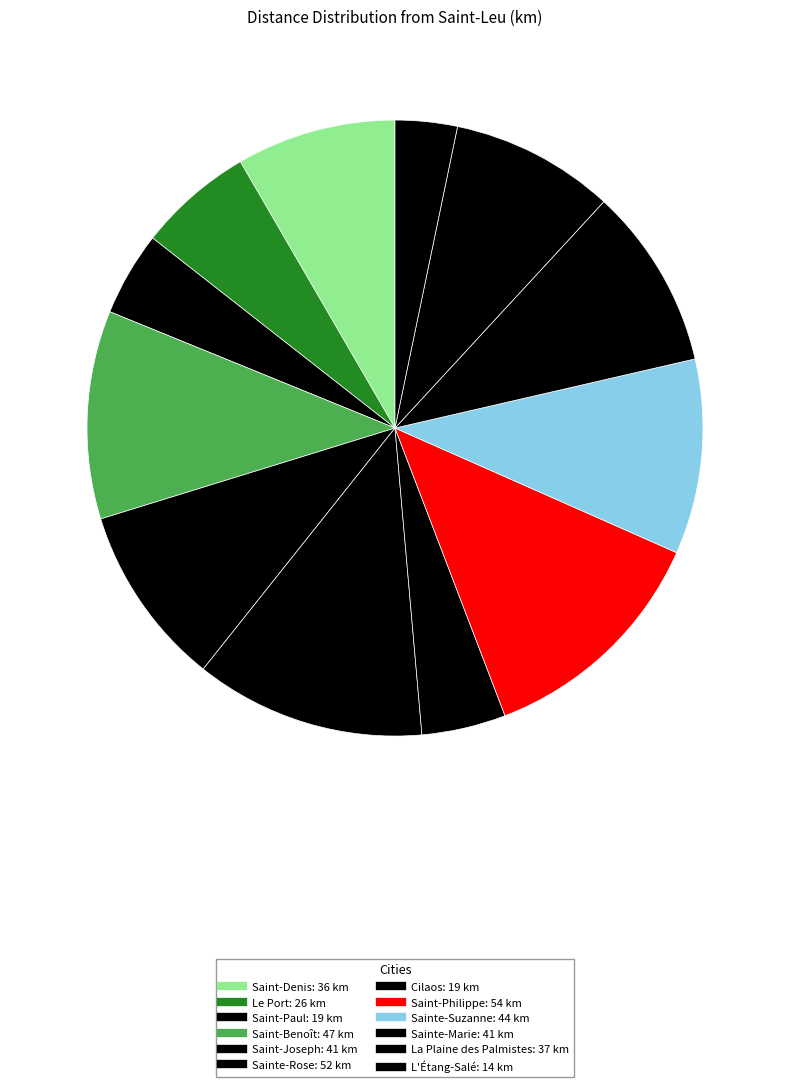

How many segments does this pie chart have?

12